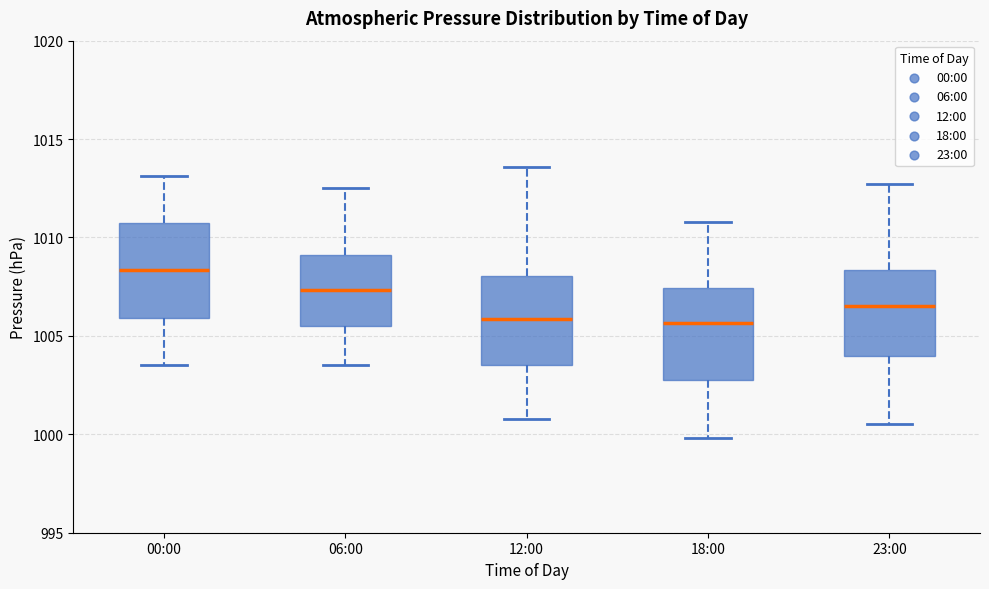

Reading left to right, read every box against the y-axis: the position of its median line, the range the box covers, and the ends of its whiskers. The values are not printed on the chart, so give them approximately, as read against the axis.

00:00: median 1008.5, box 1006.0 to 1010.5, whiskers 1003.5 to 1013.0
06:00: median 1007.5, box 1005.5 to 1009.0, whiskers 1003.5 to 1012.5
12:00: median 1006.0, box 1003.5 to 1008.0, whiskers 1001.0 to 1013.5
18:00: median 1005.5, box 1003.0 to 1007.5, whiskers 1000.0 to 1011.0
23:00: median 1006.5, box 1004.0 to 1008.5, whiskers 1000.5 to 1012.5